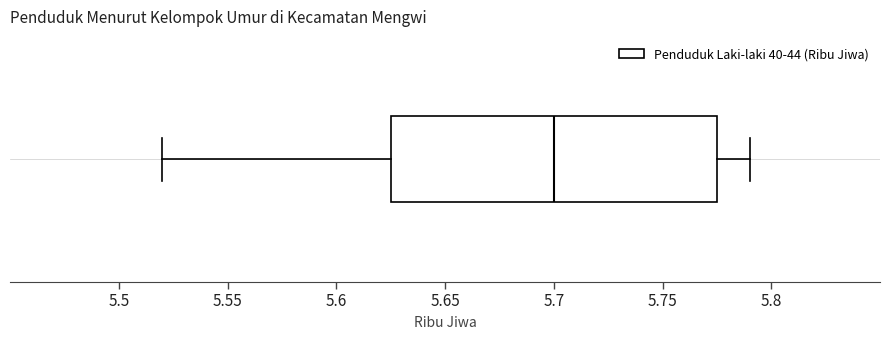

Transcribe this box plot: give where the median line is, the range the box spans, and where the two whiskers end, as read against the x-axis. The values are not printed on the chart, so give them approximately, as read against the axis.

median 5.700, box 5.625 to 5.775, whiskers 5.520 to 5.790